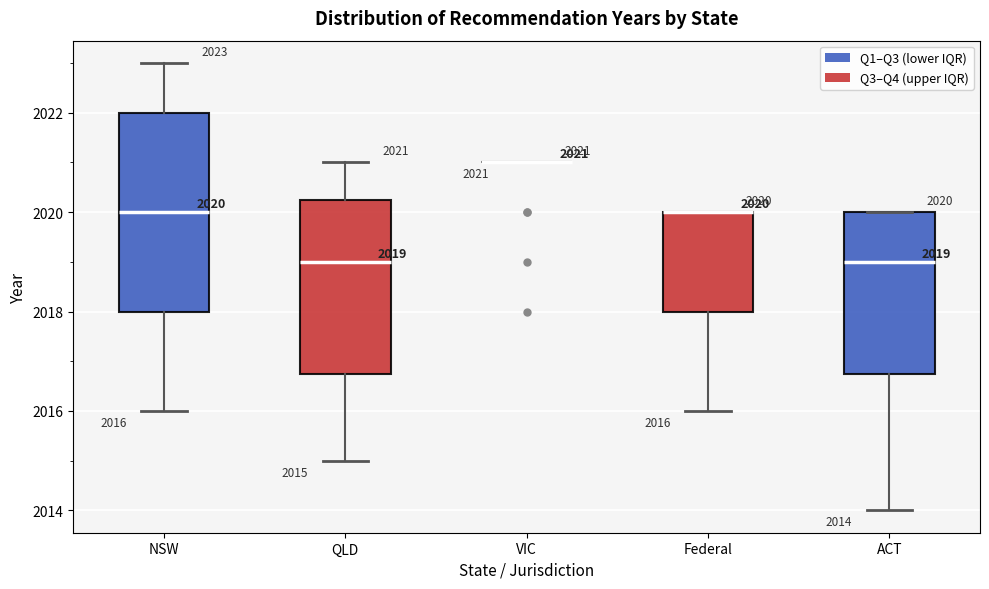

Which box is the tallest, from its lower edge to its upper edge?

NSW